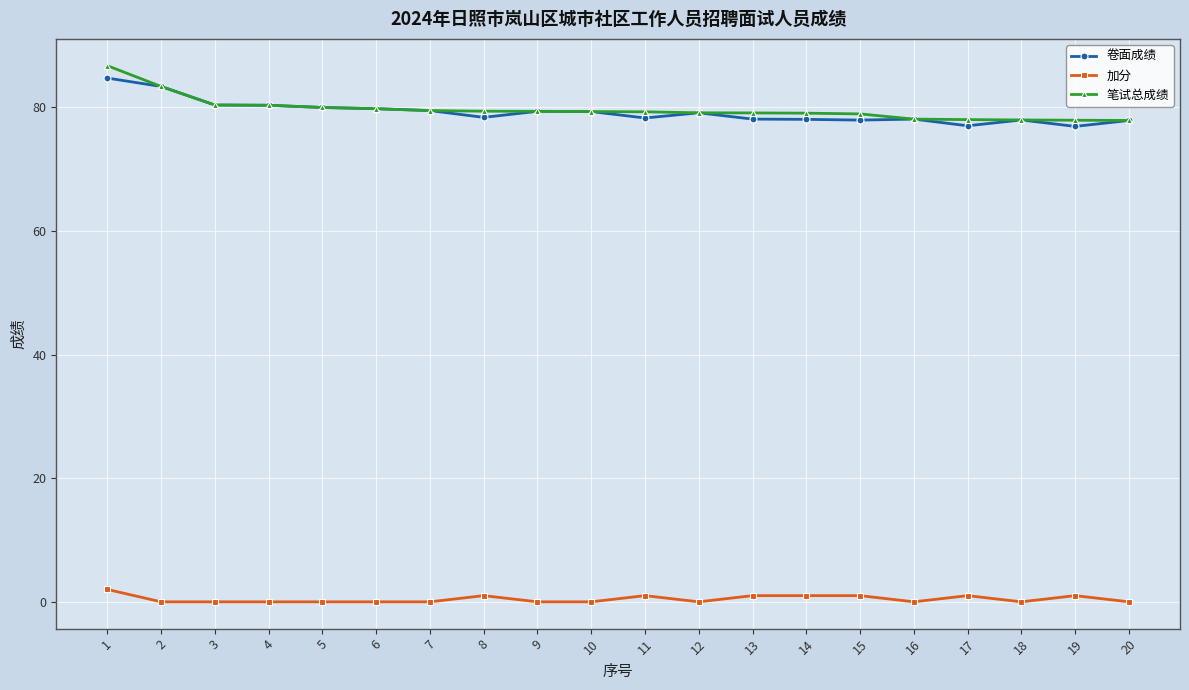

What is the lowest value of the 笔试总成绩 series?

77.9